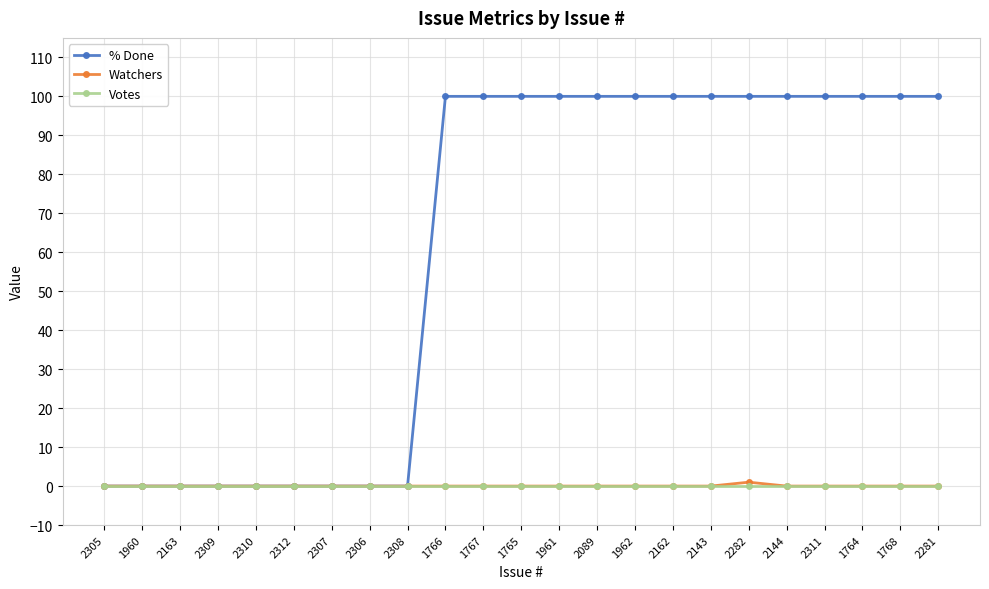

How many data points does each series have?

23